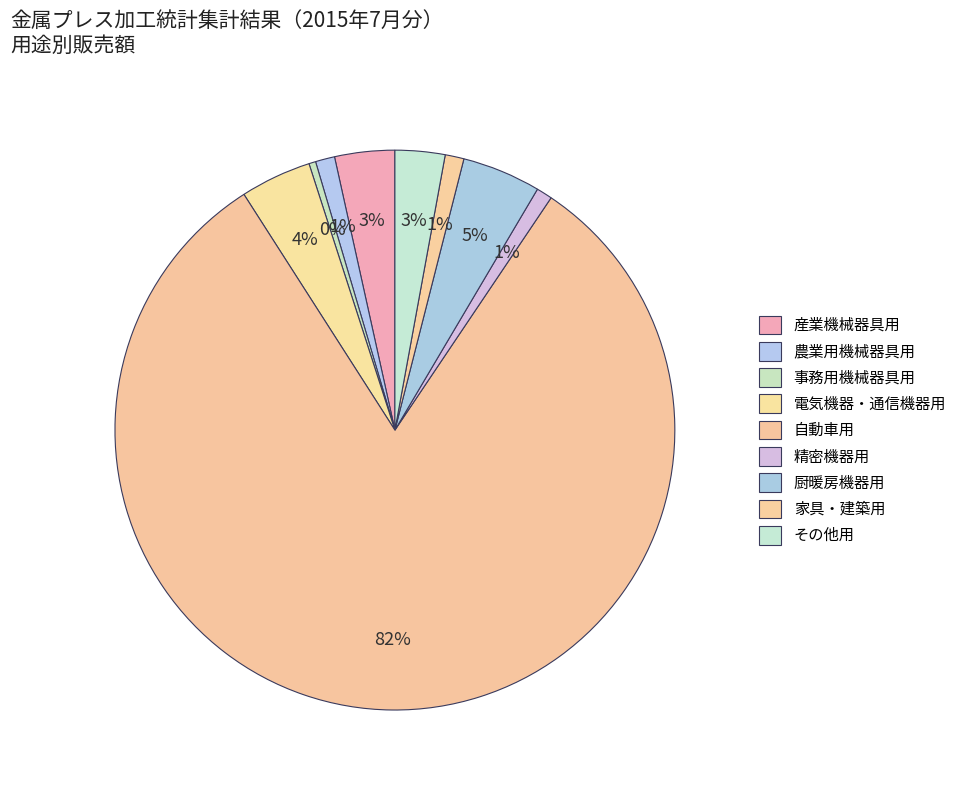

How many slices are in this pie chart?

9